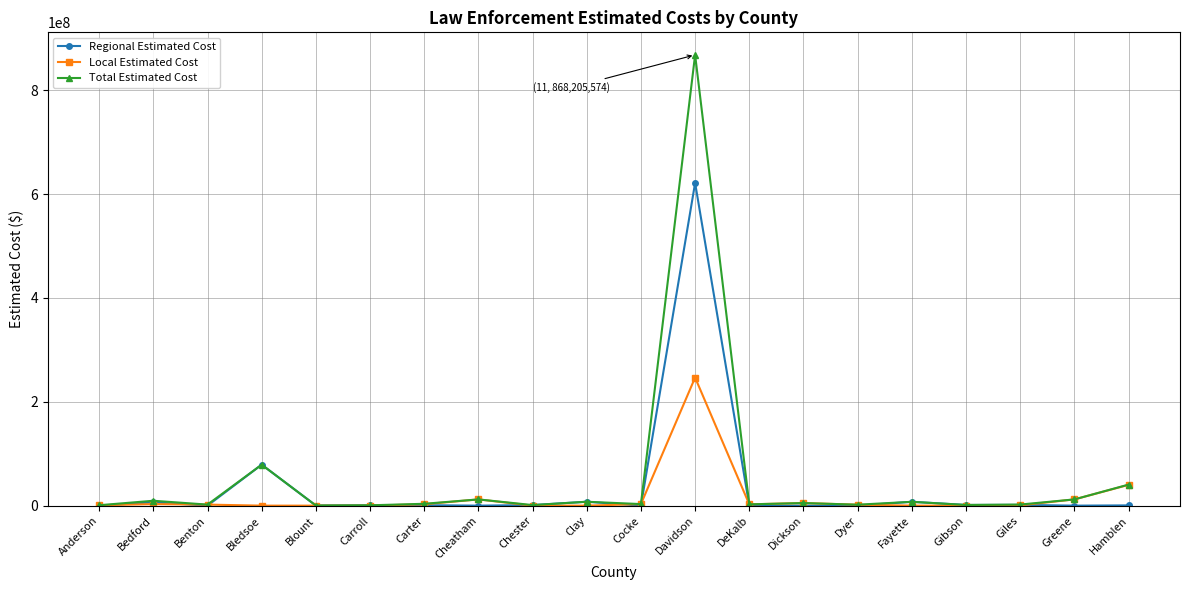

Is the value of Total Estimated Cost at Bledsoe greater than the value of Local Estimated Cost at Gibson?

Yes